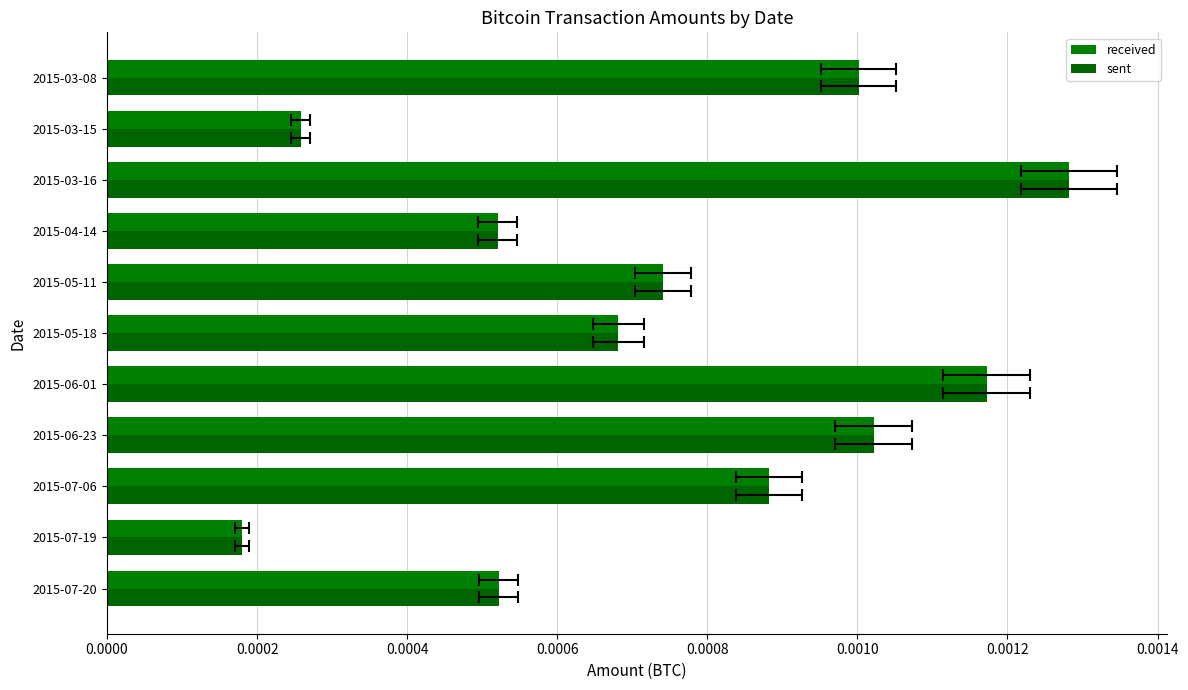

Are the bars grouped side by side (vs. stacked)?

Yes